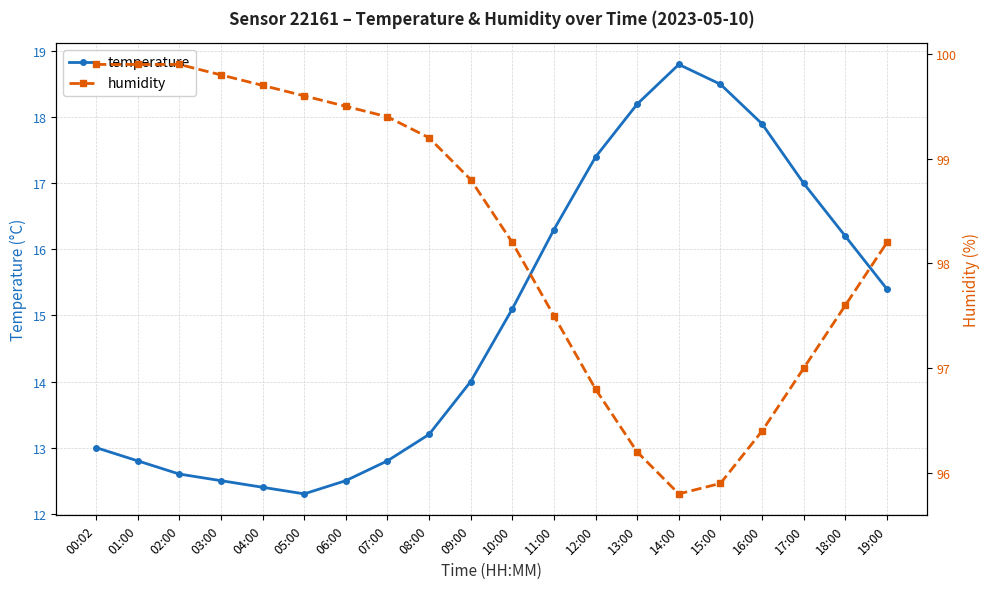

Rank the series at 14:00 from lowest to highest value.

temperature, humidity